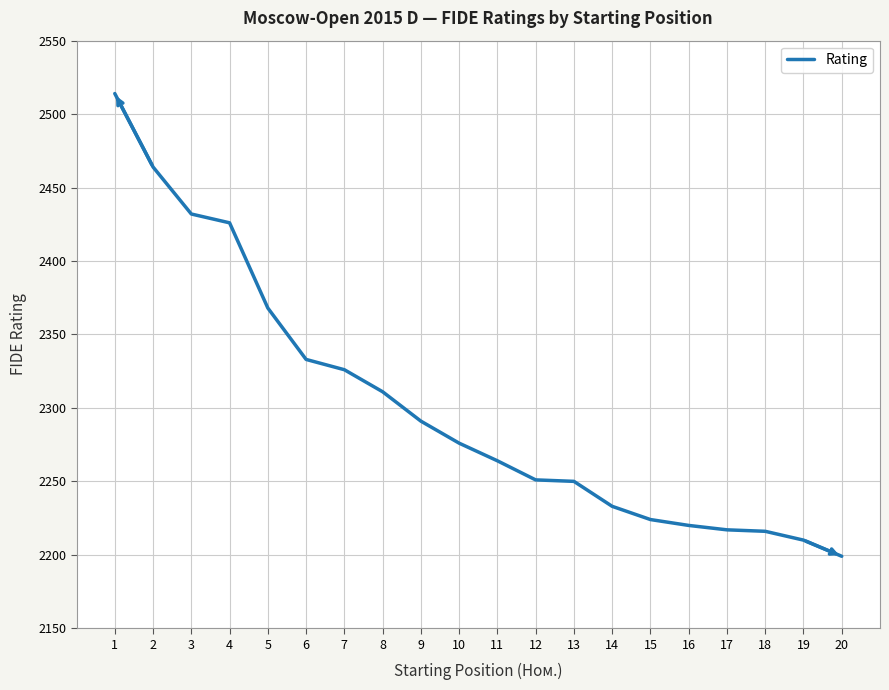

Is it true that the value at 3 is 2432?

True